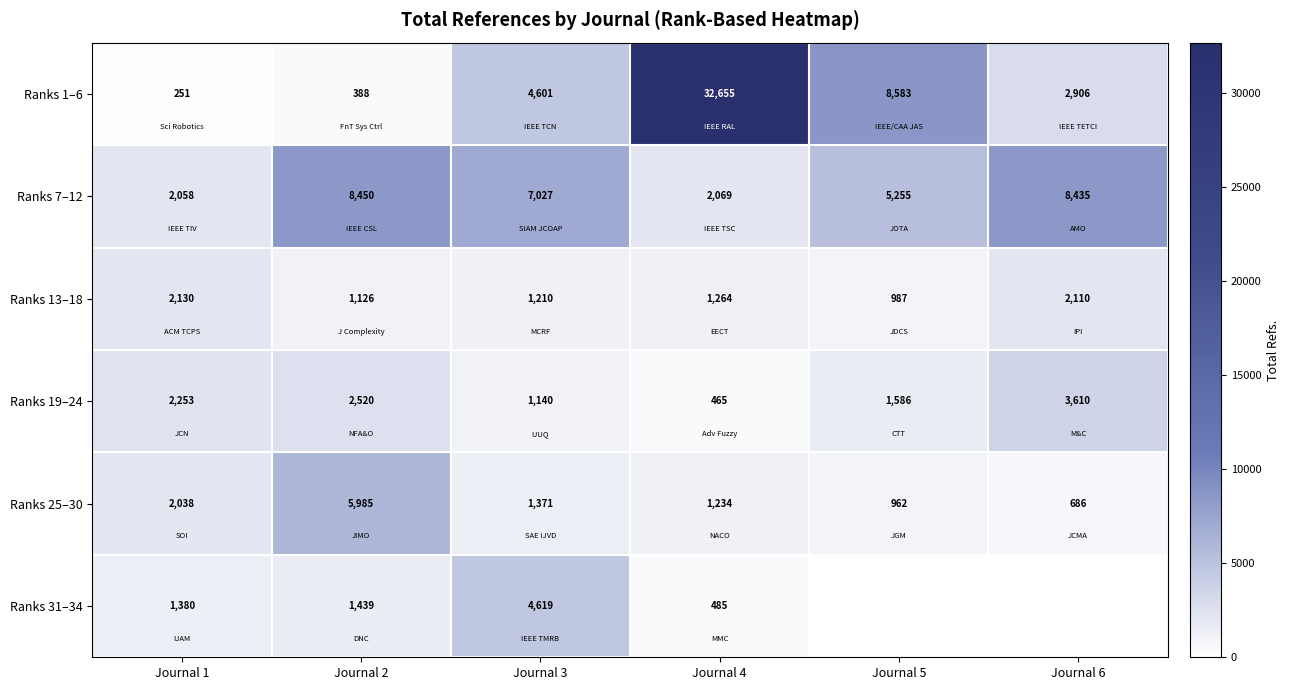

What is the average value of the Ranks 1–6 series?

8231